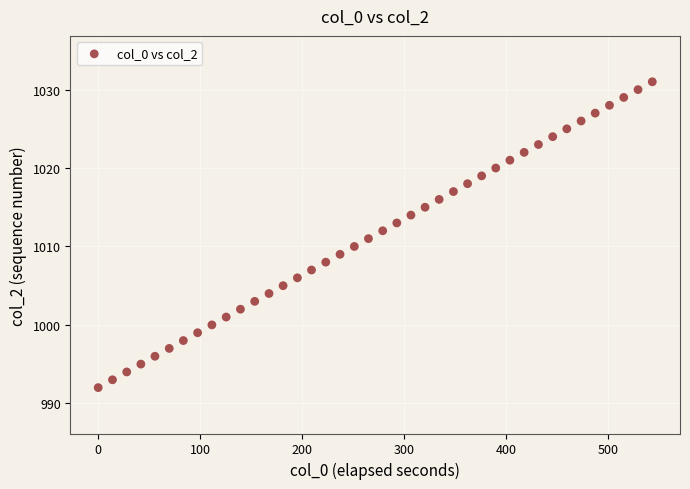

What is the range of Y values (max minus min)?

39